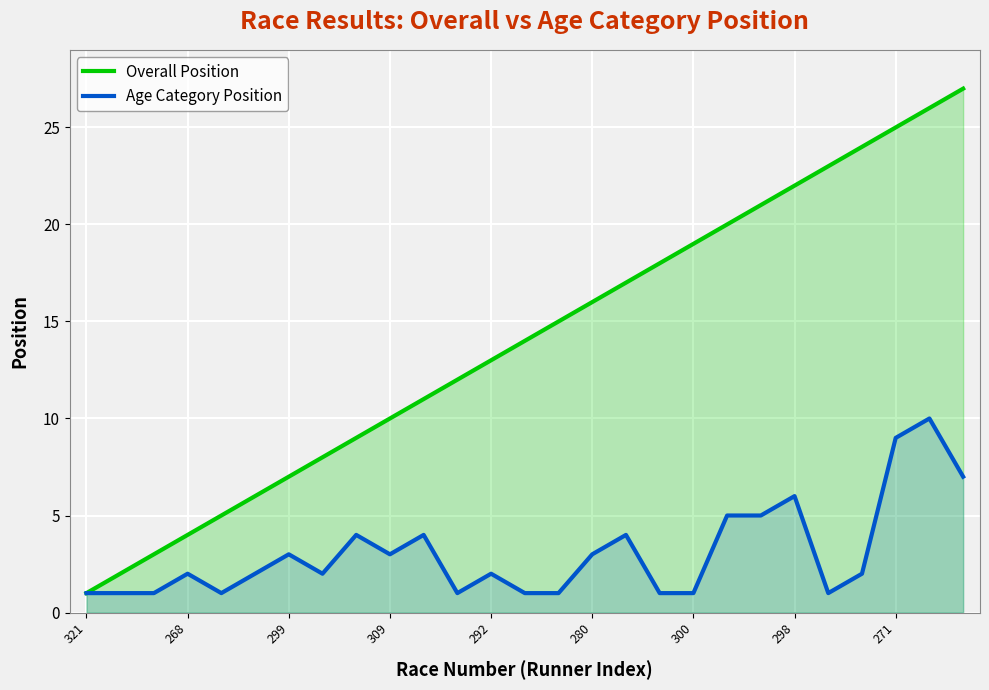

How many lines are shown in the chart?

2